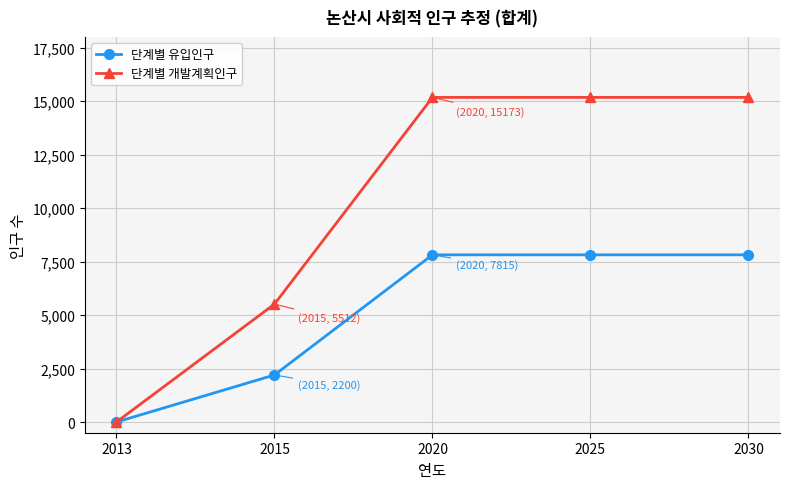

Rank the series at 2030 from highest to lowest value.

단계별 개발계획인구, 단계별 유입인구